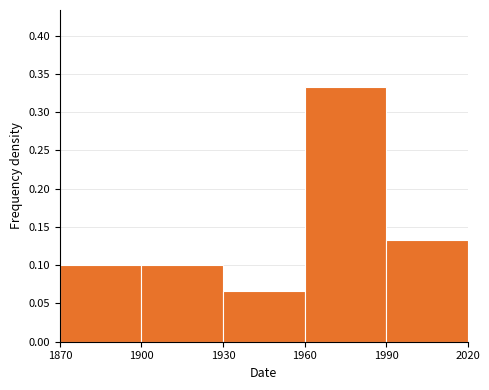

What is the height of the bar covering 1900 to 1930 on the x-axis? The values are not printed on the chart, so give them approximately, as read against the axis.

0.100